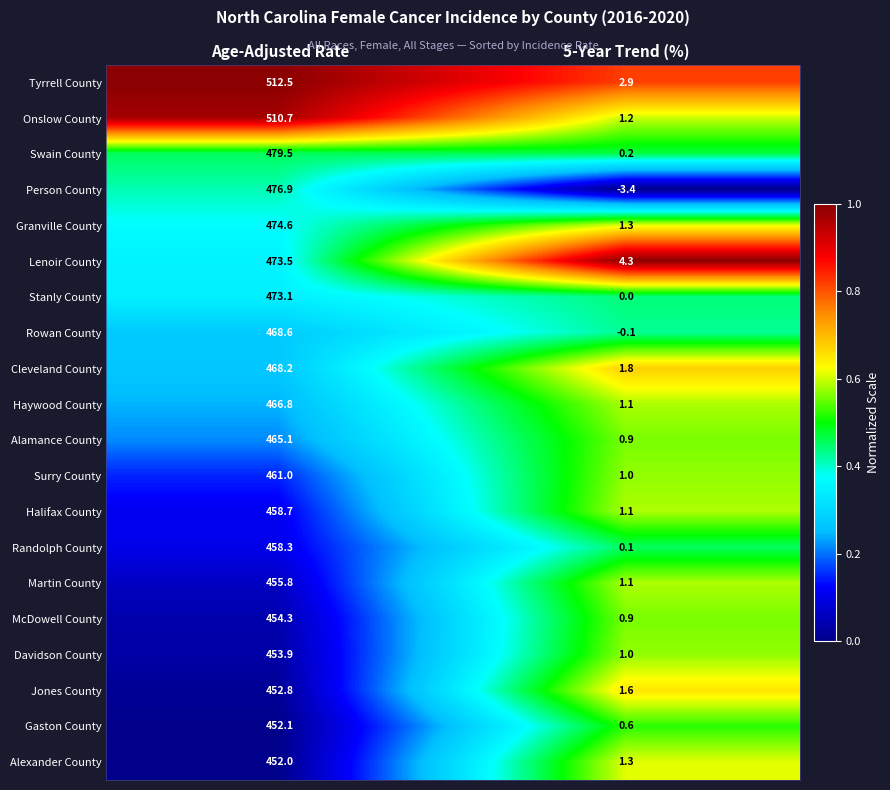

Which series has the largest range (max minus min)?

Tyrrell County